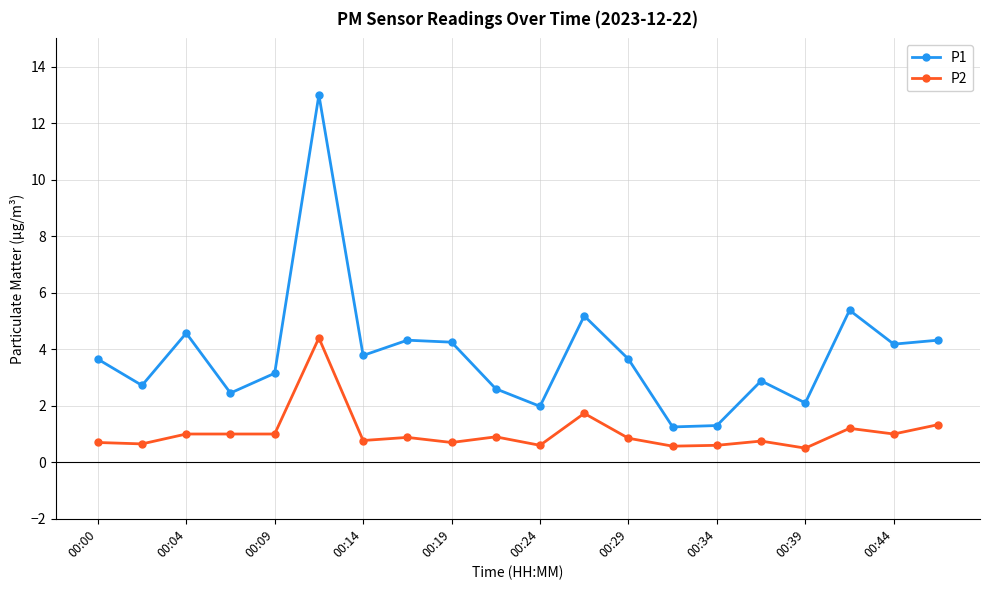

Rank the series by their maximum value, from highest to lowest.

P1, P2